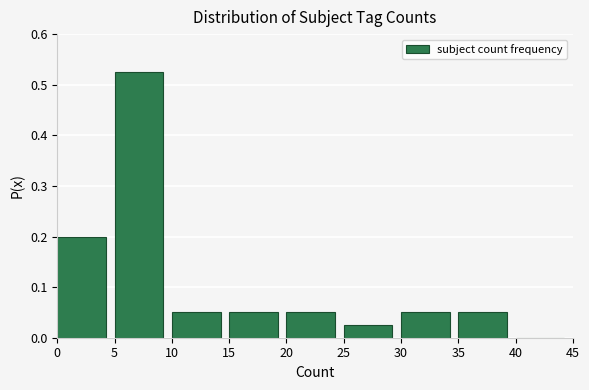

Which range on the x-axis has the tallest bar?

5 to 10